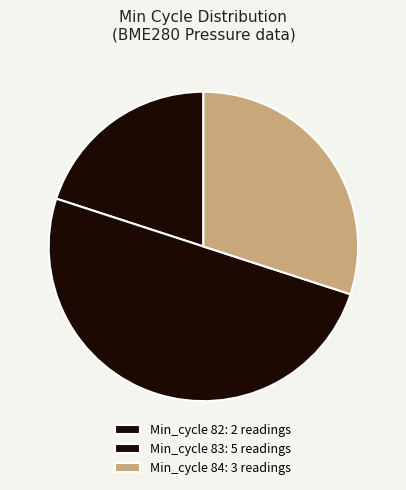

Count the number of slices in the pie.

3